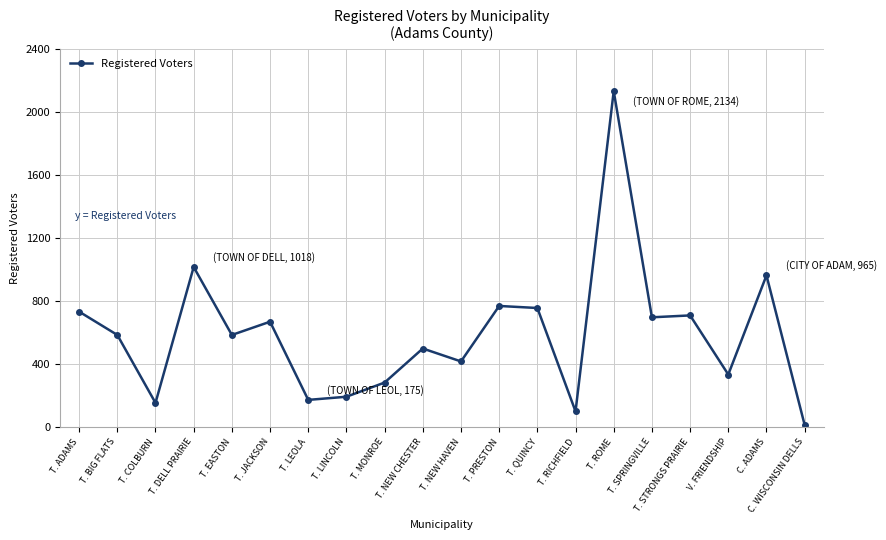

Is it true that the value at T. QUINCY is 1055?

False